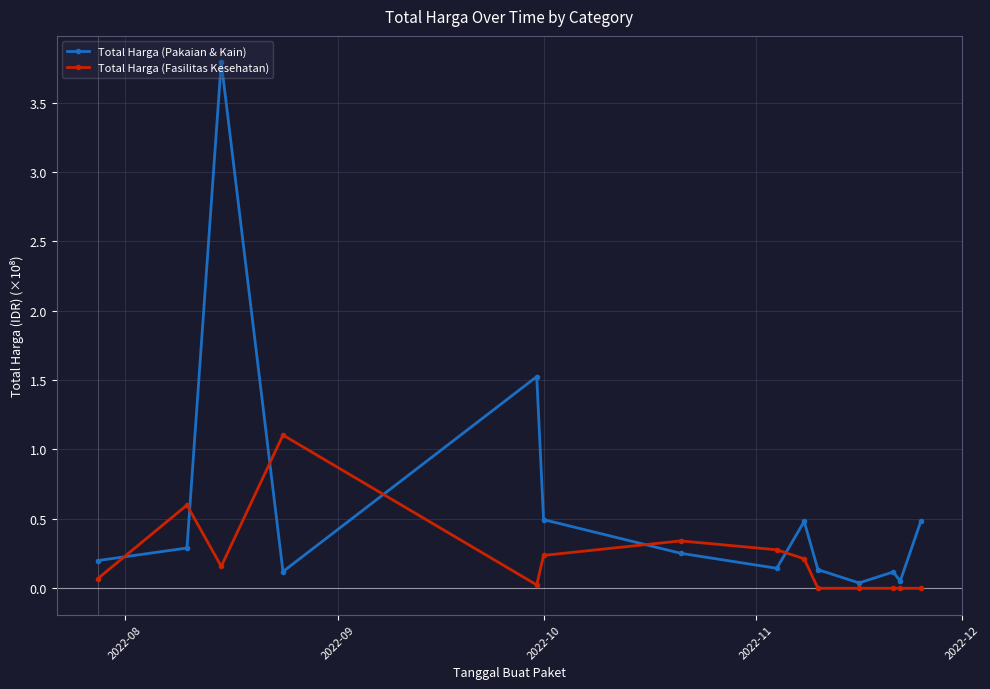

True or false: Total Harga (Pakaian & Kain) has more than 1 points higher than both neighbors.

True